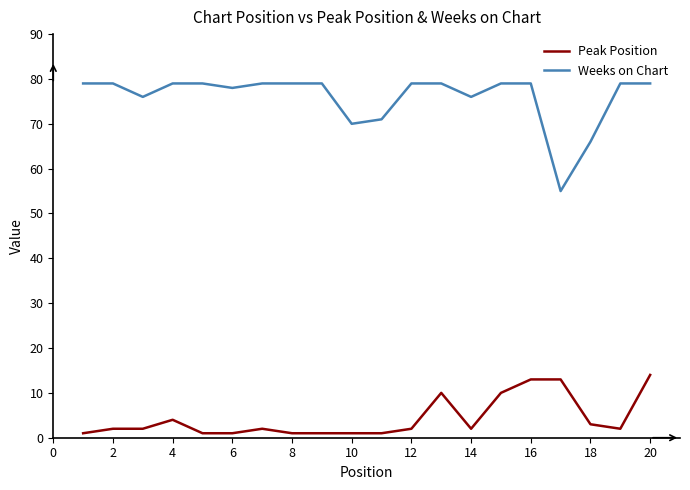

What is the highest value of the Weeks on Chart series?

79